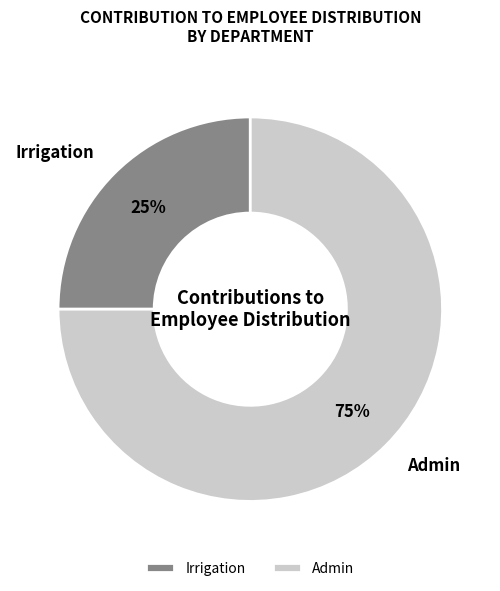

Combined, do Admin and Irrigation account for over 50%?

Yes